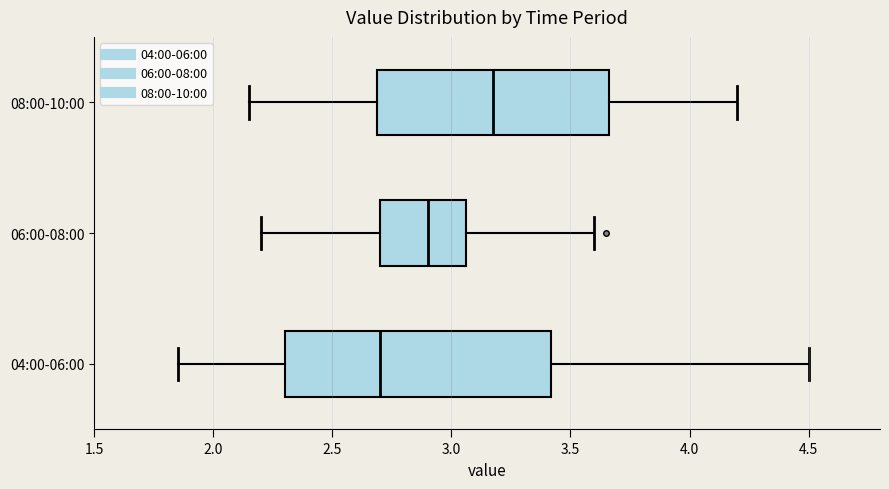

Reading bottom to top, read every box against the x-axis: the position of its median line, the range the box covers, and the ends of its whiskers. The values are not printed on the chart, so give them approximately, as read against the axis.

04:00-06:00: median 2.70, box 2.30 to 3.40, whiskers 1.85 to 4.50
06:00-08:00: median 2.90, box 2.70 to 3.05, whiskers 2.20 to 3.60
08:00-10:00: median 3.20, box 2.70 to 3.65, whiskers 2.15 to 4.20